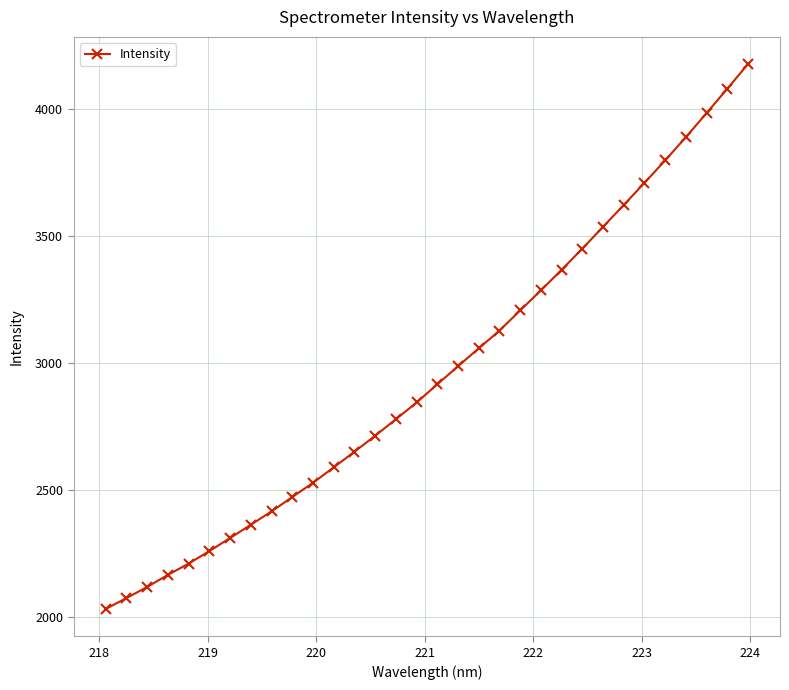

What is the difference between the maximum and minimum values?

2144.8